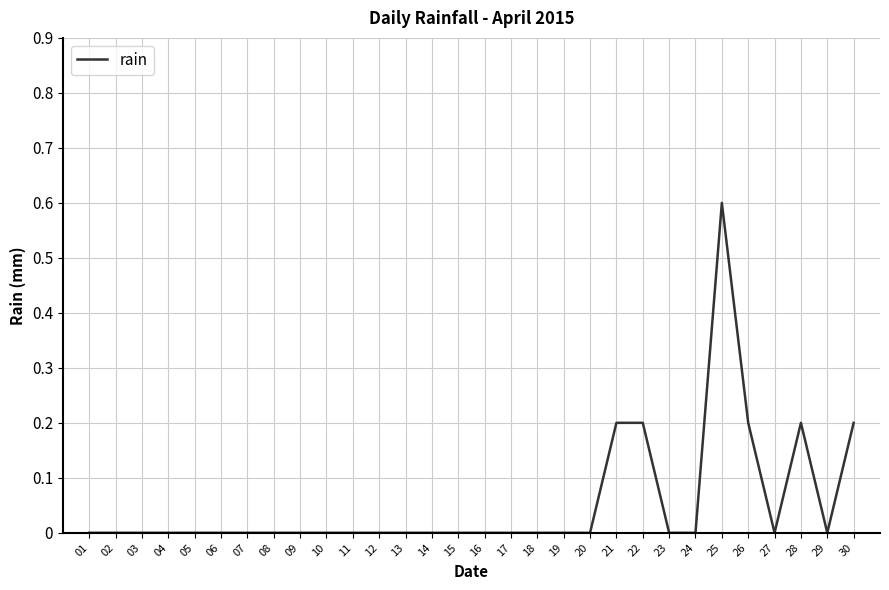

The value at 05 is -0.3. True or false?

False